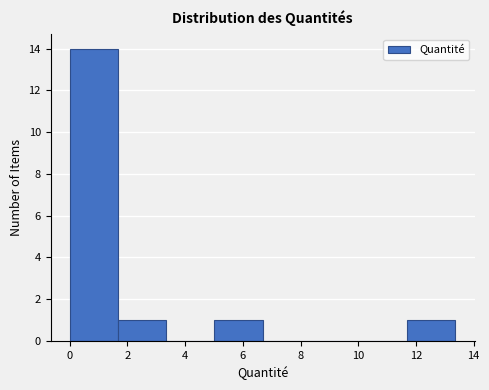

Which range on the x-axis has the tallest bar?

0.0 to 1.6